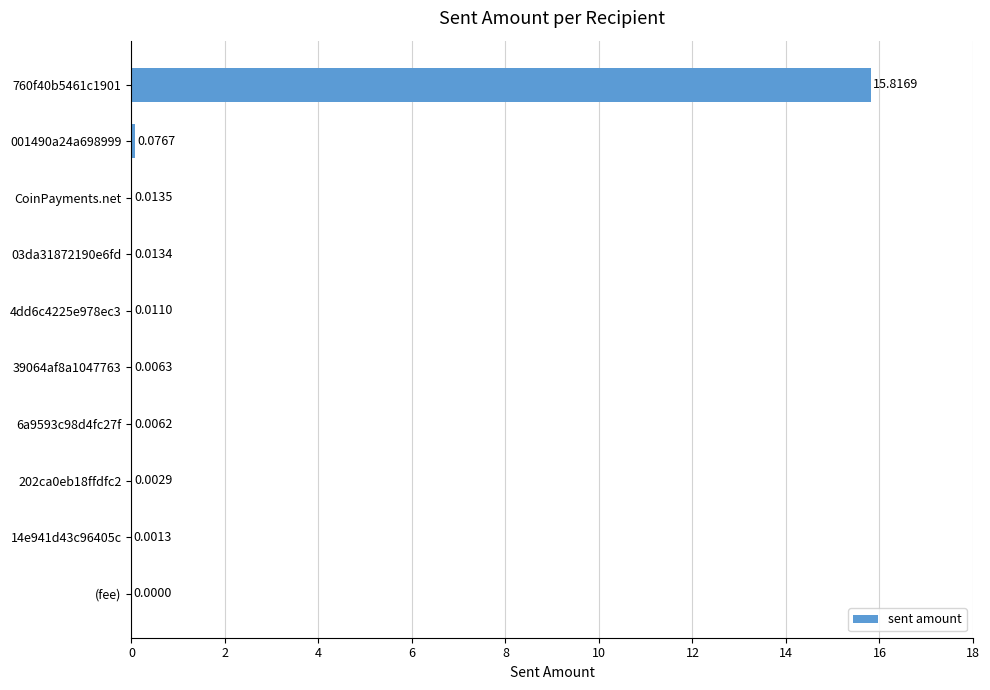

Between (fee) and 03da31872190e6fd, which is larger?

03da31872190e6fd